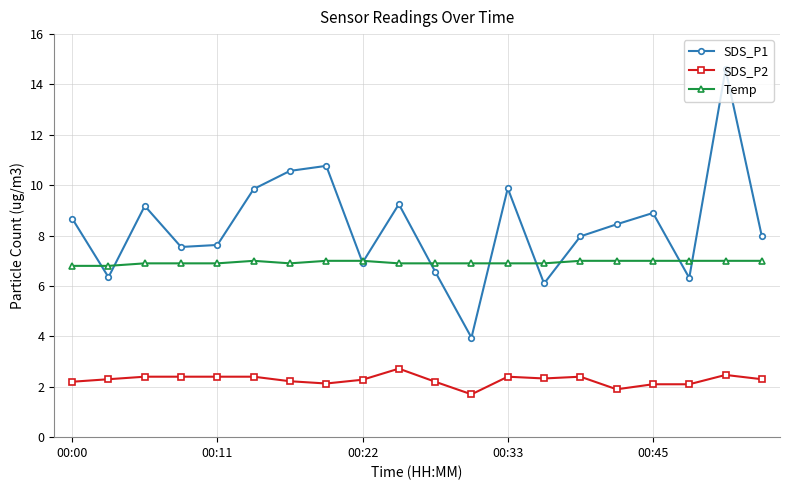

What is the difference between the second highest and second lowest values in the SDS_P2 series?

0.6